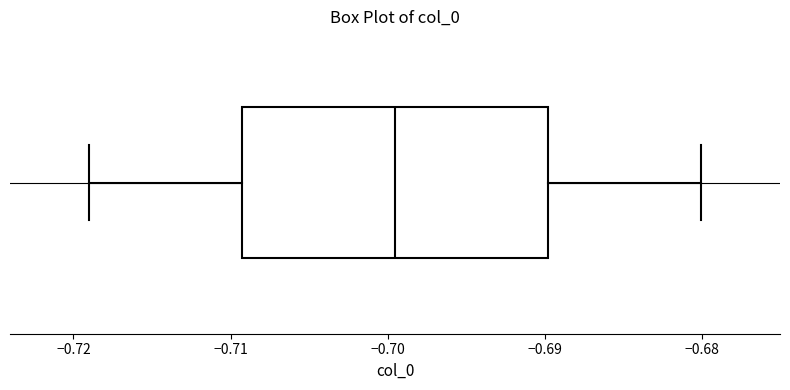

Where does the left whisker of the box end on the x-axis? The values are not printed on the chart, so give them approximately, as read against the axis.

-0.719